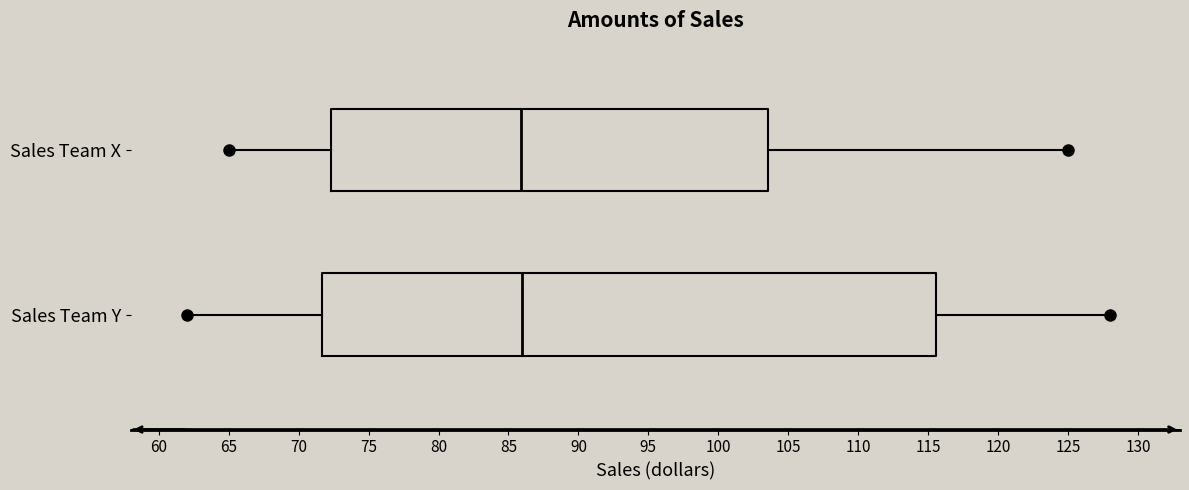

Reading bottom to top, read every box against the x-axis: the position of its median line, the range the box covers, and the ends of its whiskers. The values are not printed on the chart, so give them approximately, as read against the axis.

Sales Team Y: median 86.0, box 71.5 to 115.5, whiskers 62.0 to 128.0
Sales Team X: median 86.0, box 72.5 to 103.5, whiskers 65.0 to 125.0